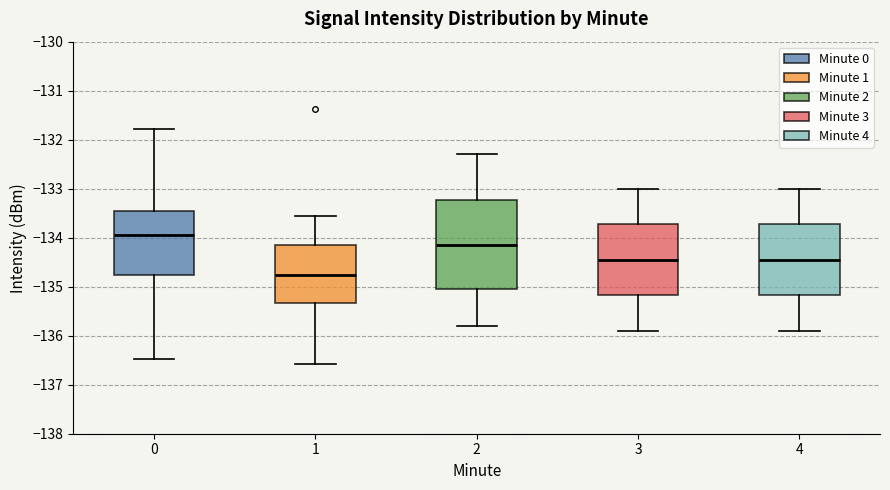

Where does the lower whisker of the box at x = 4 end on the y-axis? The values are not printed on the chart, so give them approximately, as read against the axis.

-135.9